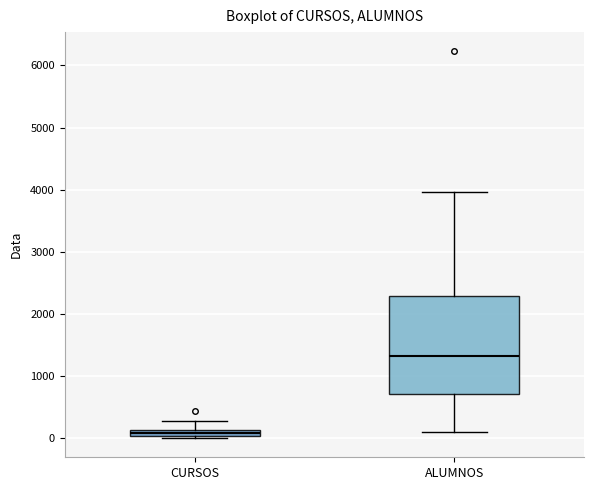

Which box's median line is the highest?

ALUMNOS